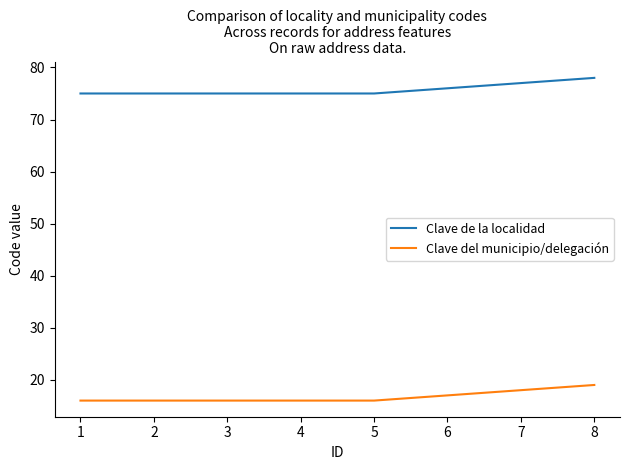

Which series has the largest total across all categories?

Clave de la localidad